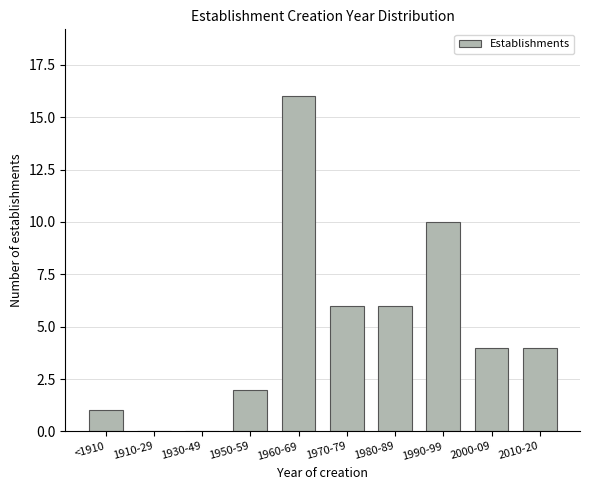

Reading left to right, list all the values displayed in this chart.

<1910=1	1910-29=0	1930-49=0	1950-59=2	1960-69=16	1970-79=6	1980-89=6	1990-99=10	2000-09=4	2010-20=4